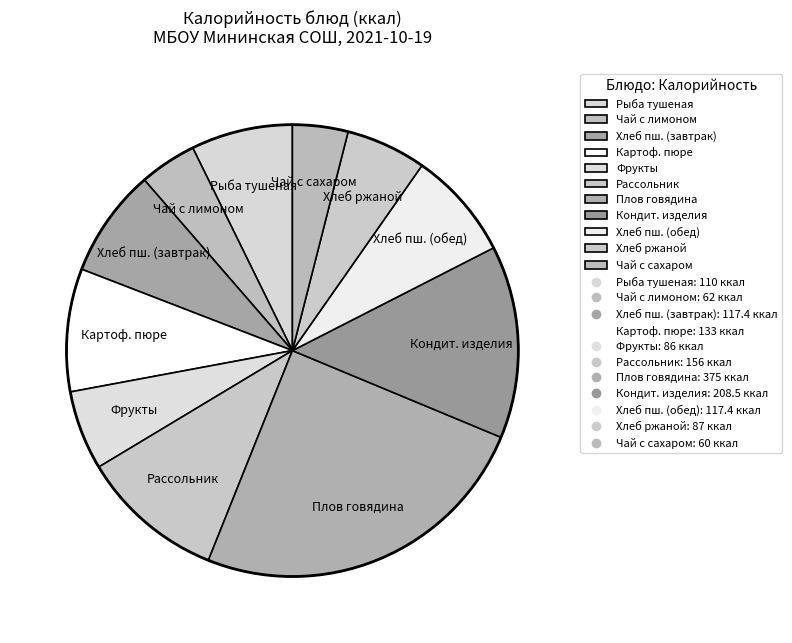

What is the largest slice in the pie chart?

Плов говядина